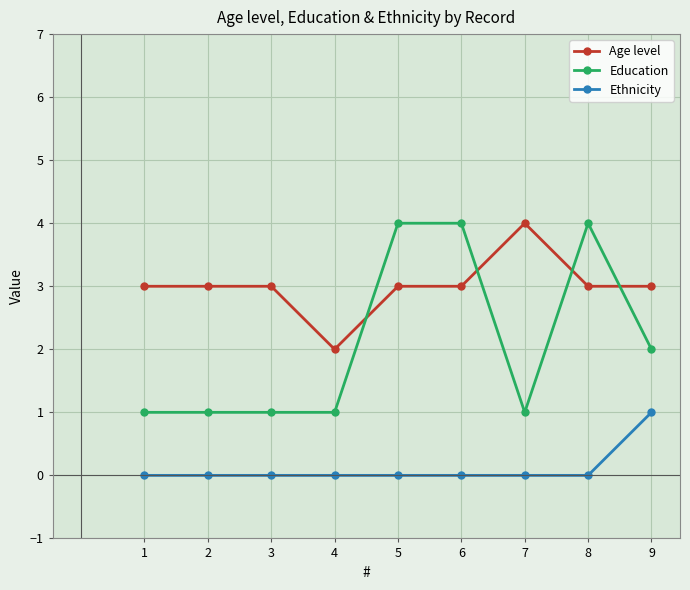

What is the difference between the highest and lowest values at 6?

4